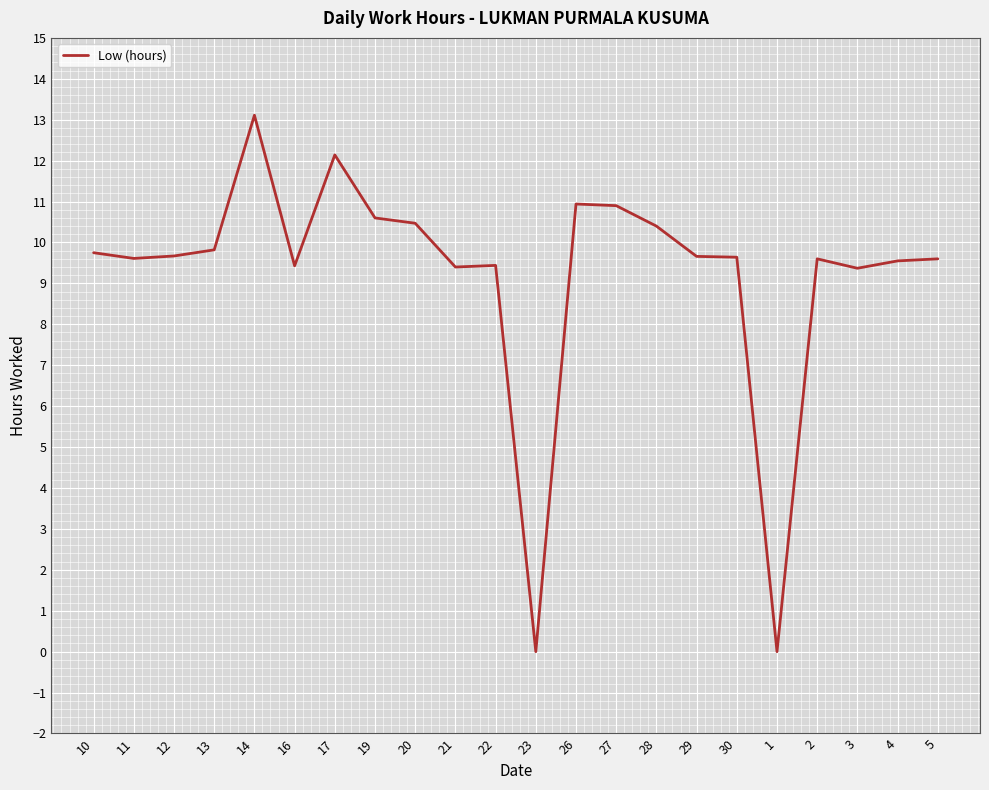

What position from the right is 20?

14